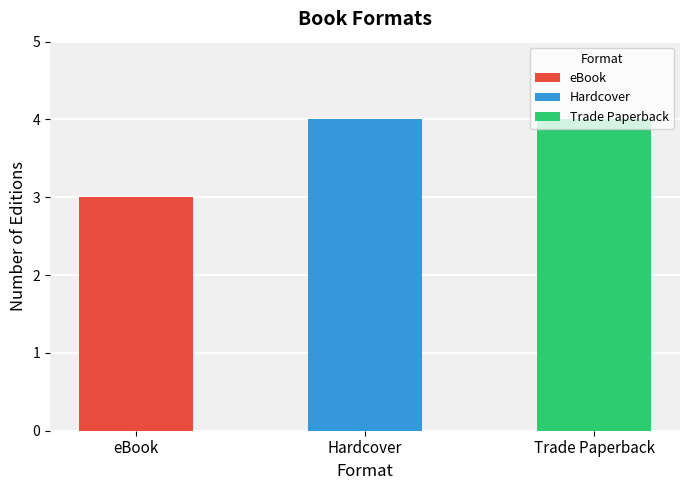

True or false: eBook has a value of 2 at Lottery Rose.

False